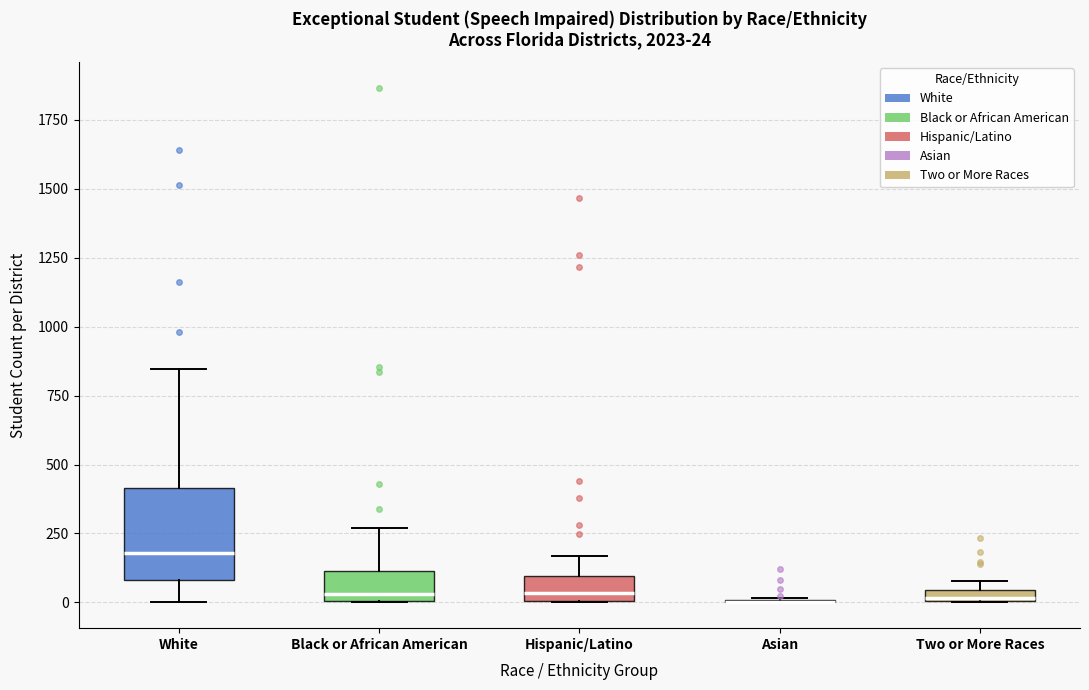

Which box is the tallest, from its lower edge to its upper edge?

White